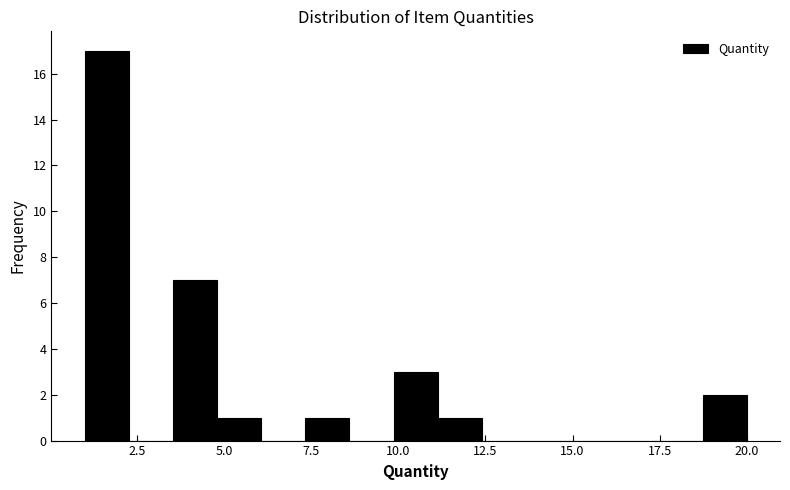

Read against the x-axis, roughly where is the centre of the tallest bar?

1.5